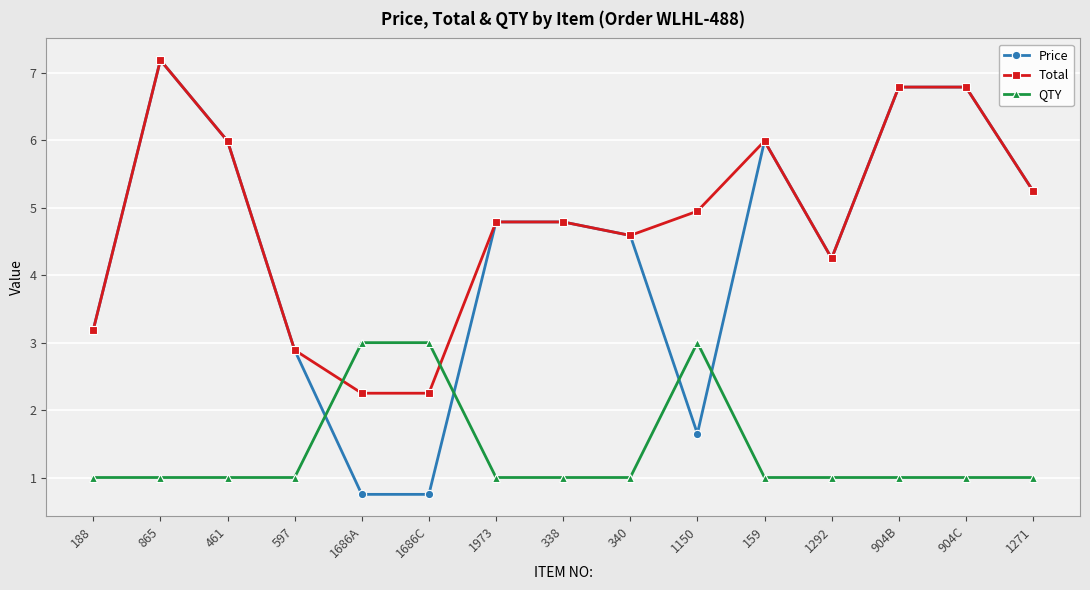

How many times do Total and QTY cross each other?

2